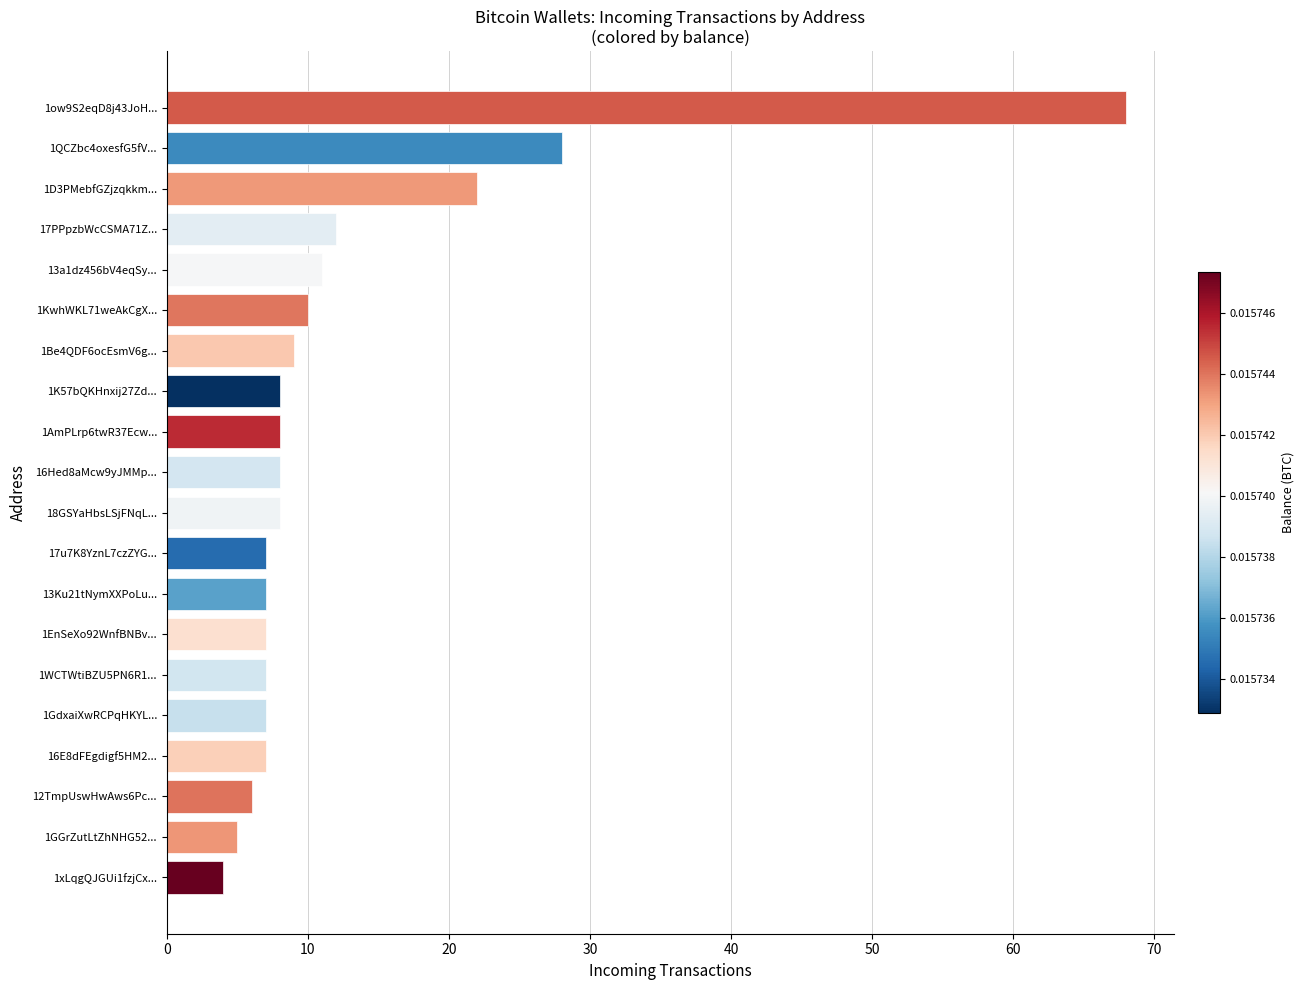

Reading bottom to top, extract all data points from this chart.

4	5	6	7	7	7	7	7	7	8	8	8	8	9	10	11	12	22	28	68